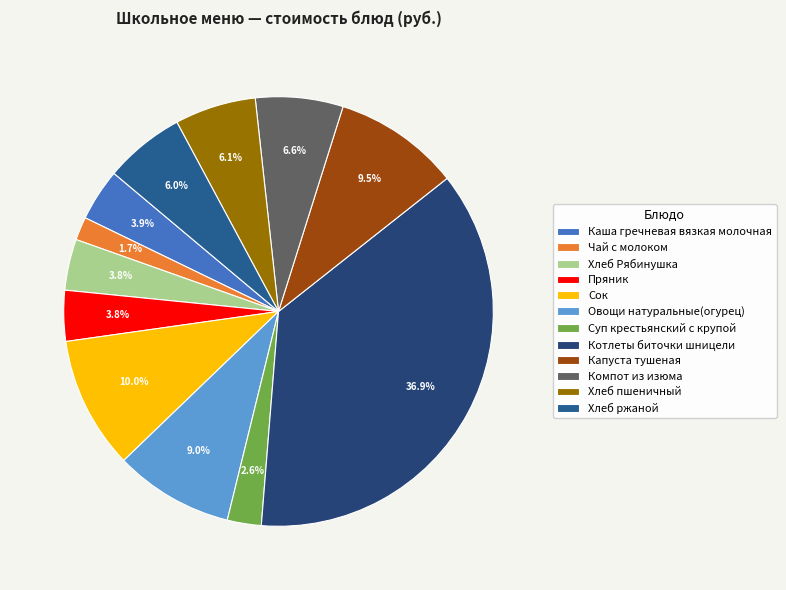

Which category has the biggest portion of the pie?

Котлеты биточки шницели